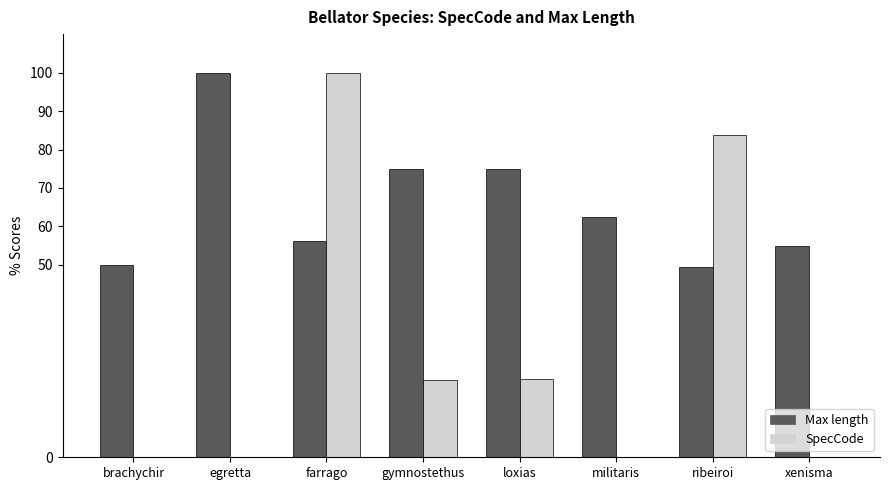

True or false: Max length has a value of 132.0 at gymnostethus.

False